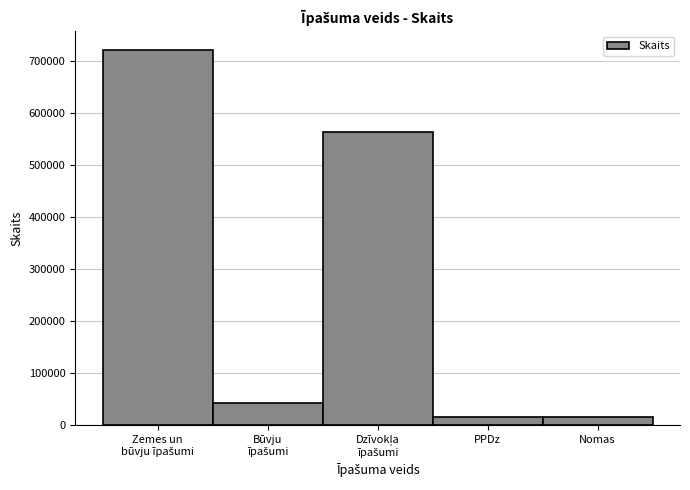

The chart shows a value of 15357 at PPDz. True or false?

True